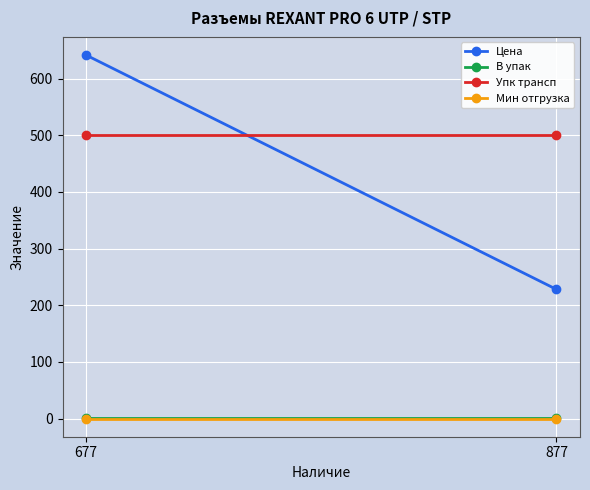

Which category has the highest value in the Упк трансп series?

677